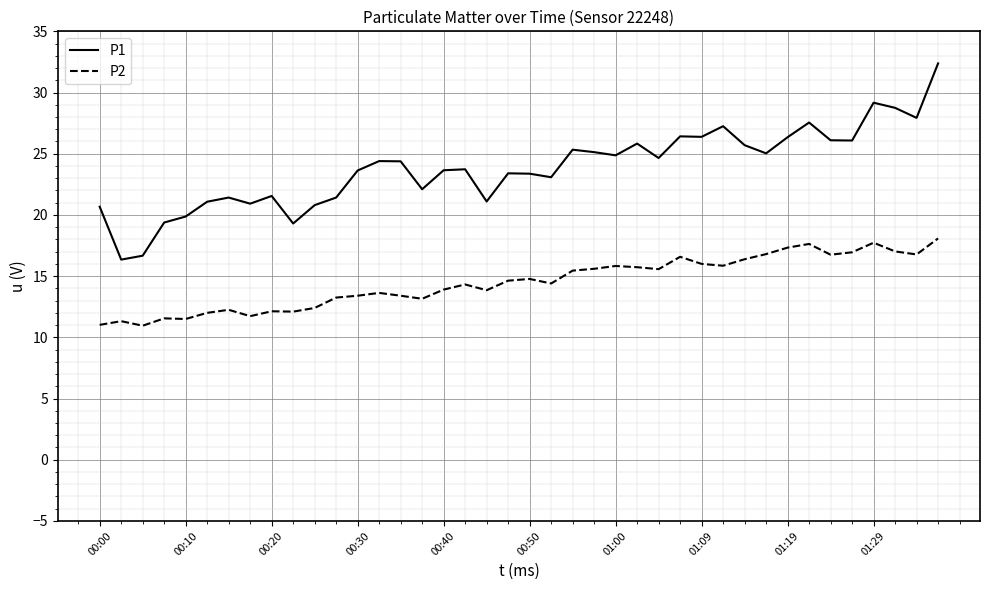

What is the maximum value shown in the chart?

32.4